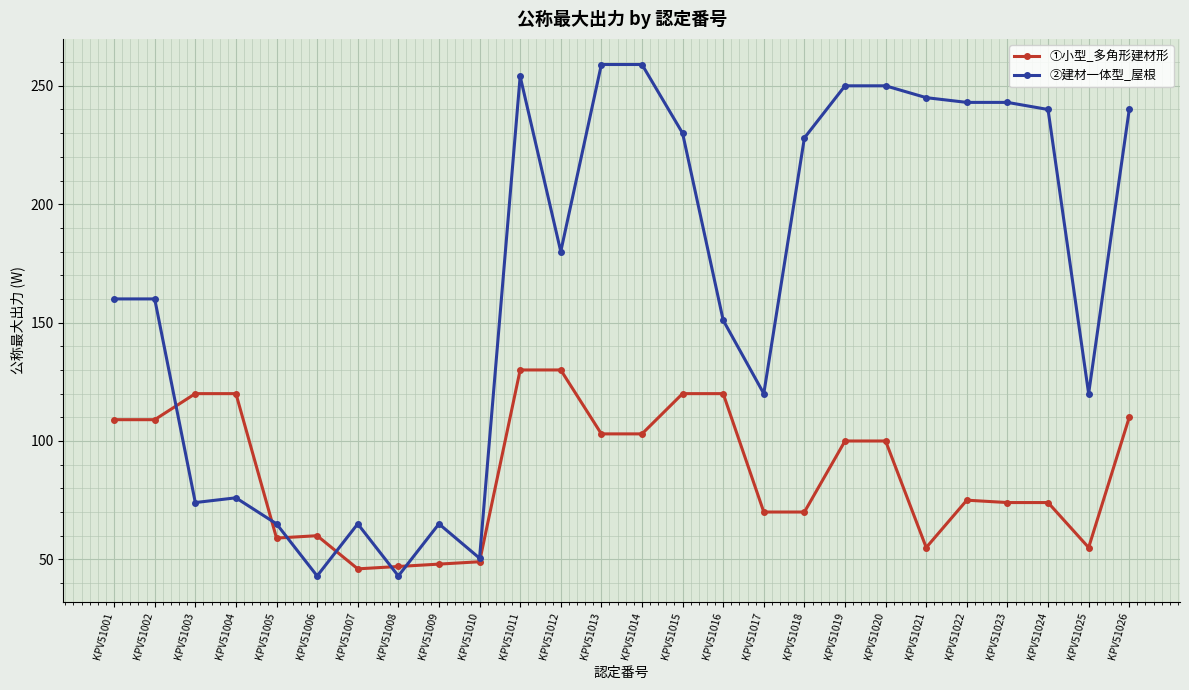

At how many categories does at least one series exceed 100?

20